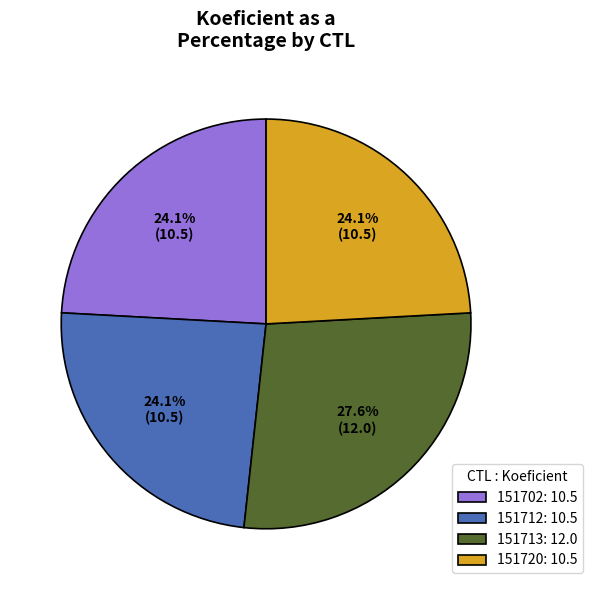

To the nearest percent, what is the average slice percentage?

25%